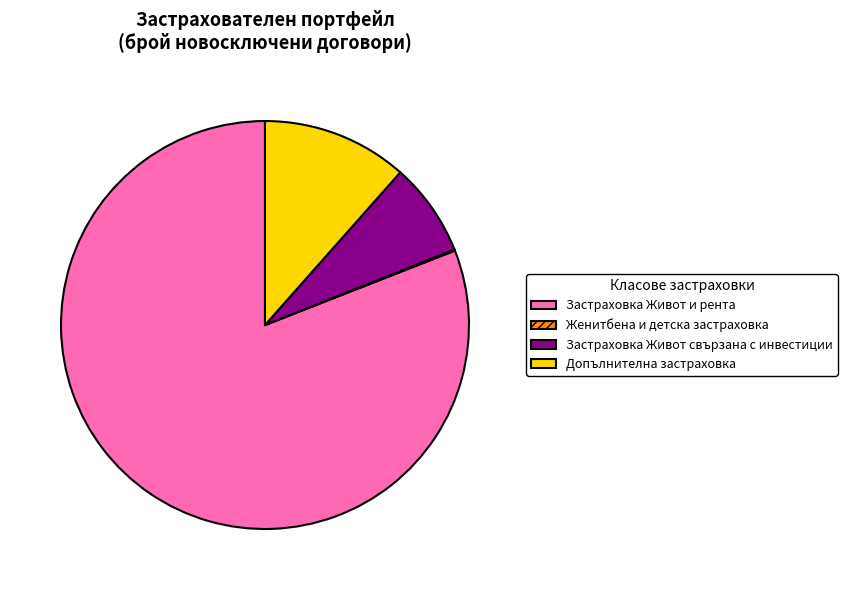

Is there any slice that represents more than half of the pie?

Yes